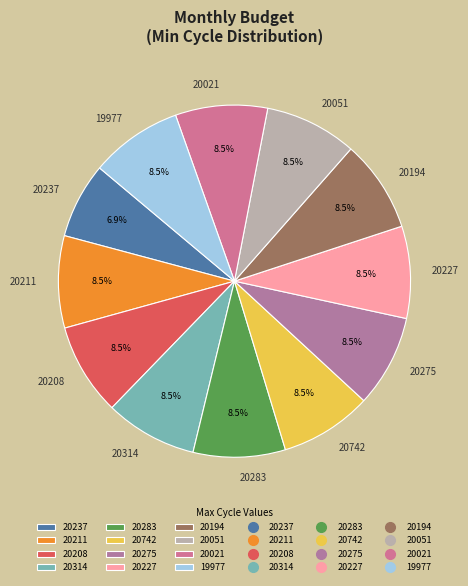

To the nearest percent, what is the average slice percentage?

8%